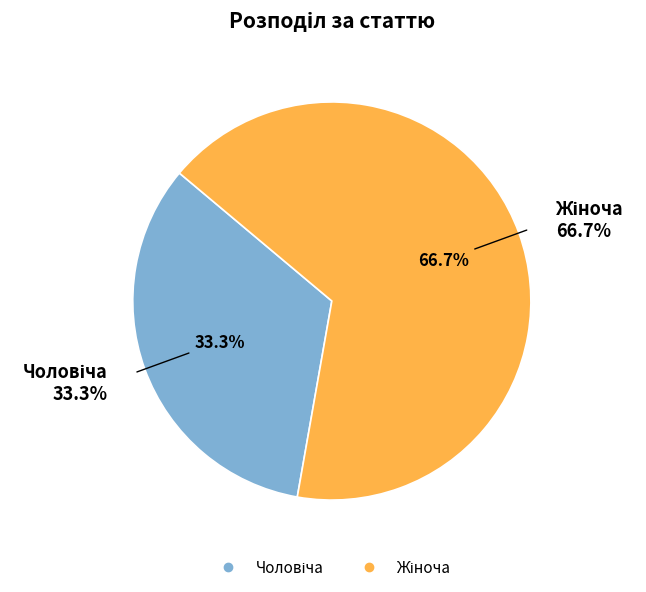

Rank the categories by value from lowest to highest.

Чоловіча, Жіноча